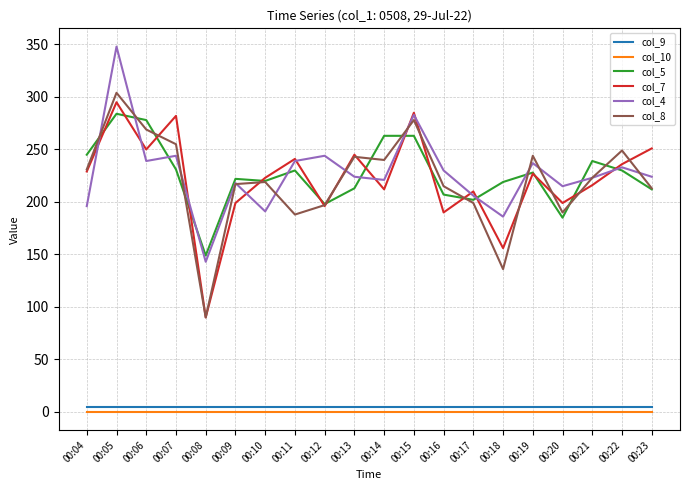

What is the sum of the col_7 values at 00:18 and 00:19?

383